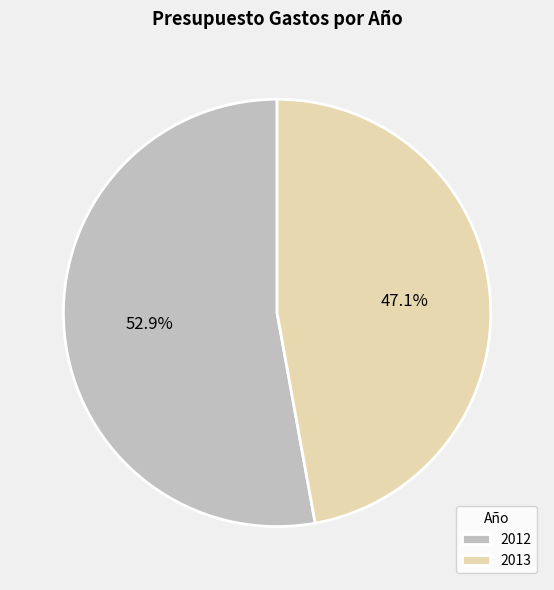

To the nearest percent, what percentage of the pie is 2013?

47%